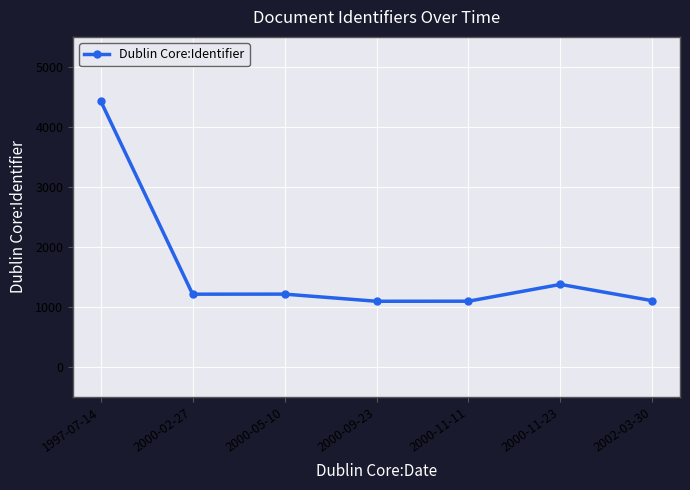

What is the maximum value shown in the chart?

4434